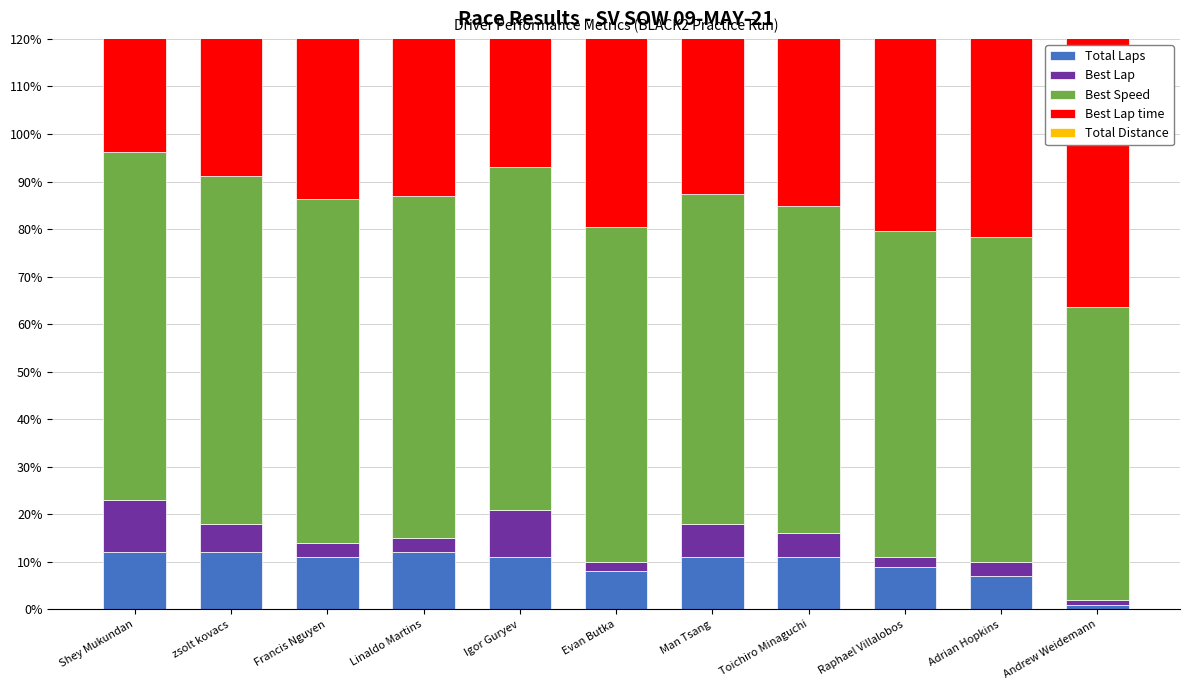

What is the minimum value shown in the chart?

1.0